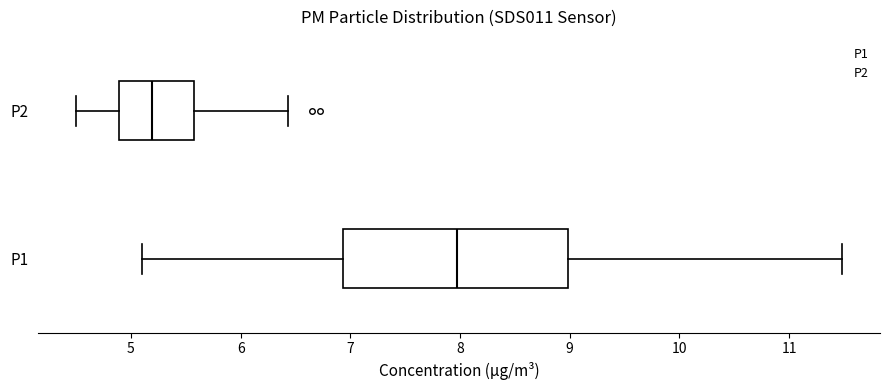

Which box has the furthest to the right median line?

P1